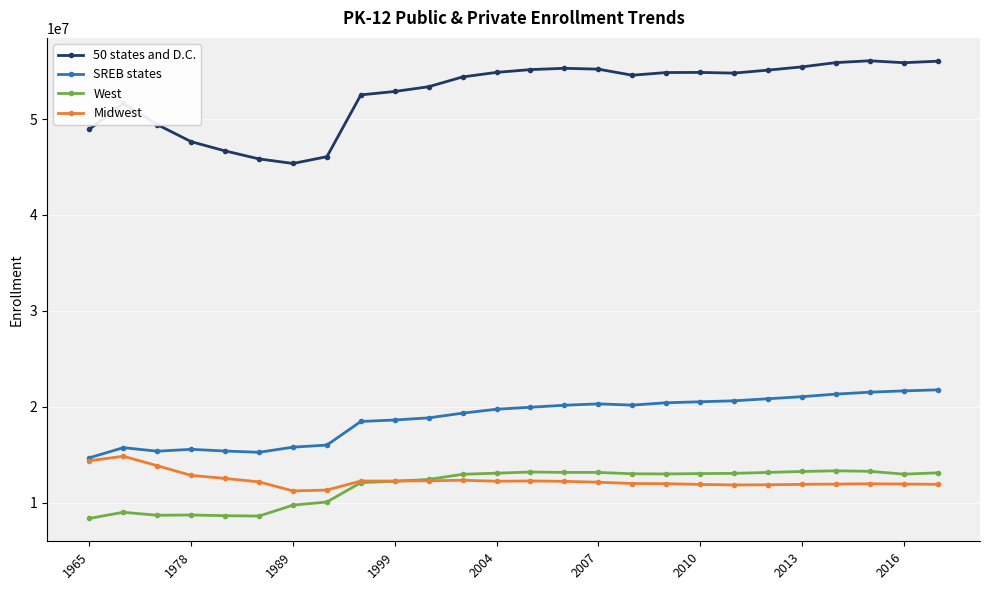

What is the highest value of the West series?

13311138.0